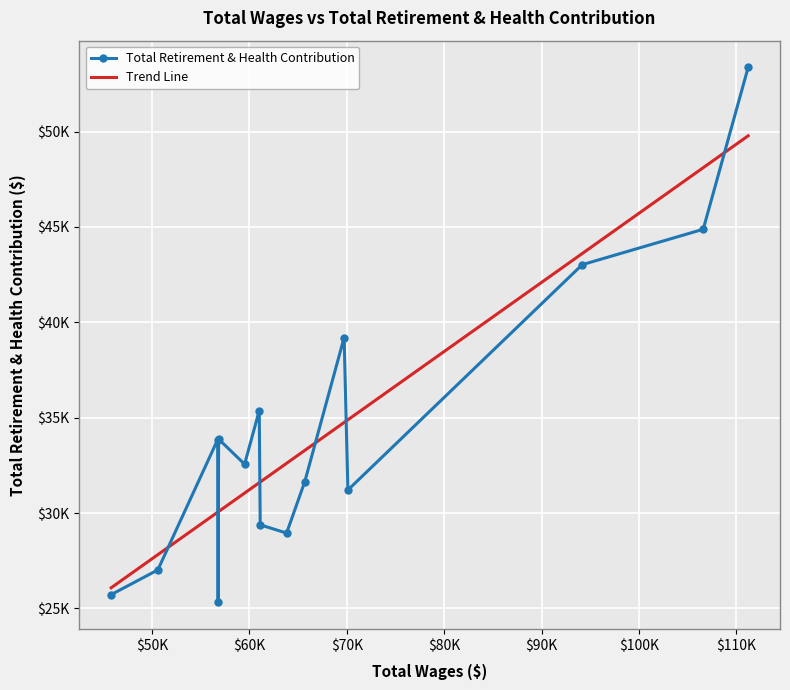

Which category has the lowest value across all series?

56779.0